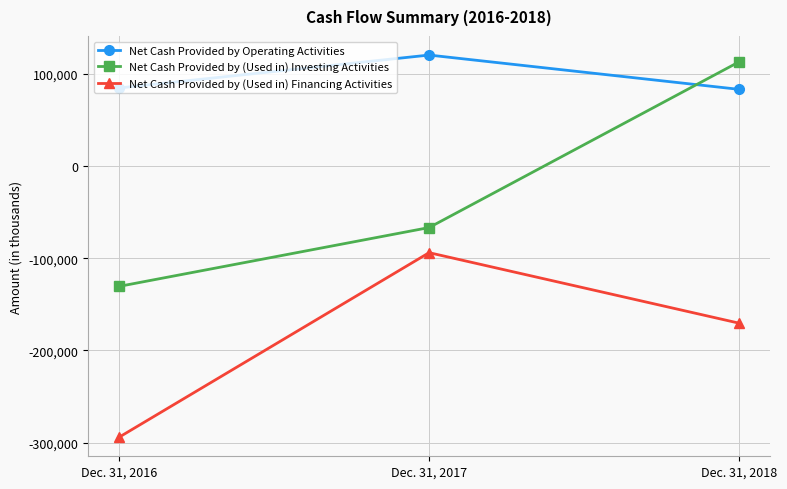

What is the smallest value displayed?

-293924